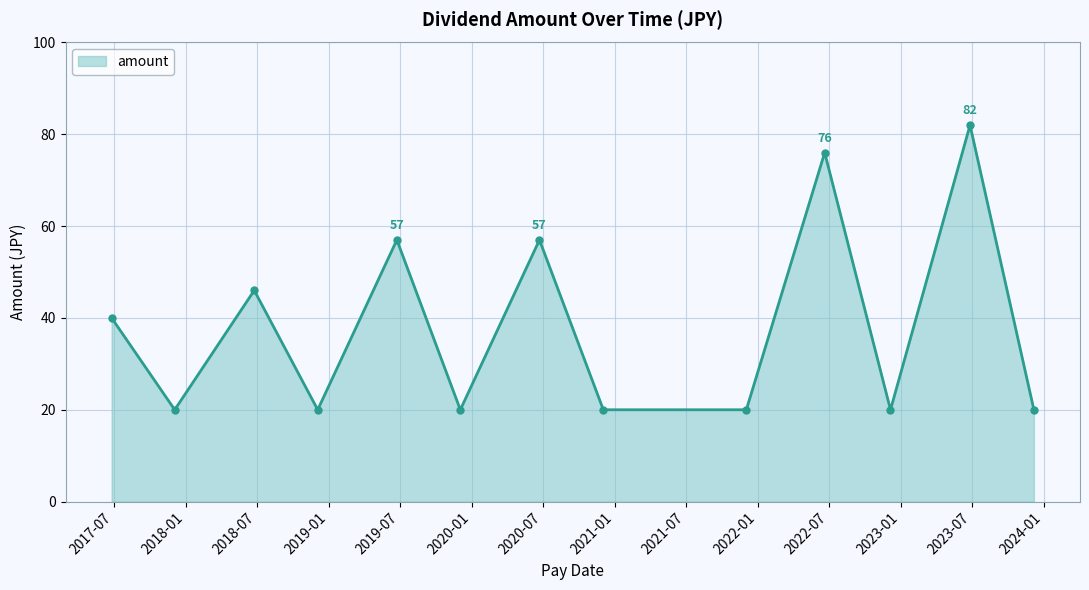

How many lines are shown in the chart?

1